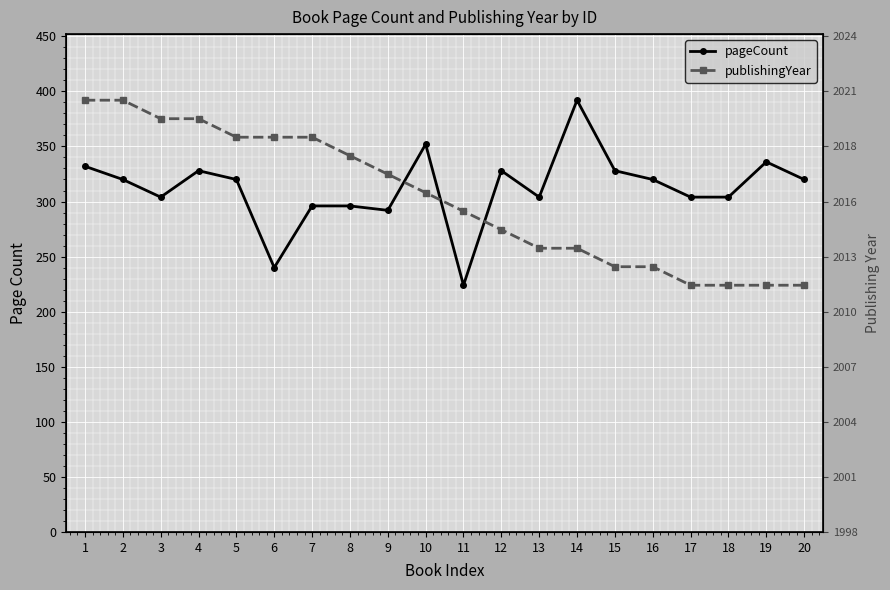

Where is the first local maximum for pageCount?

4